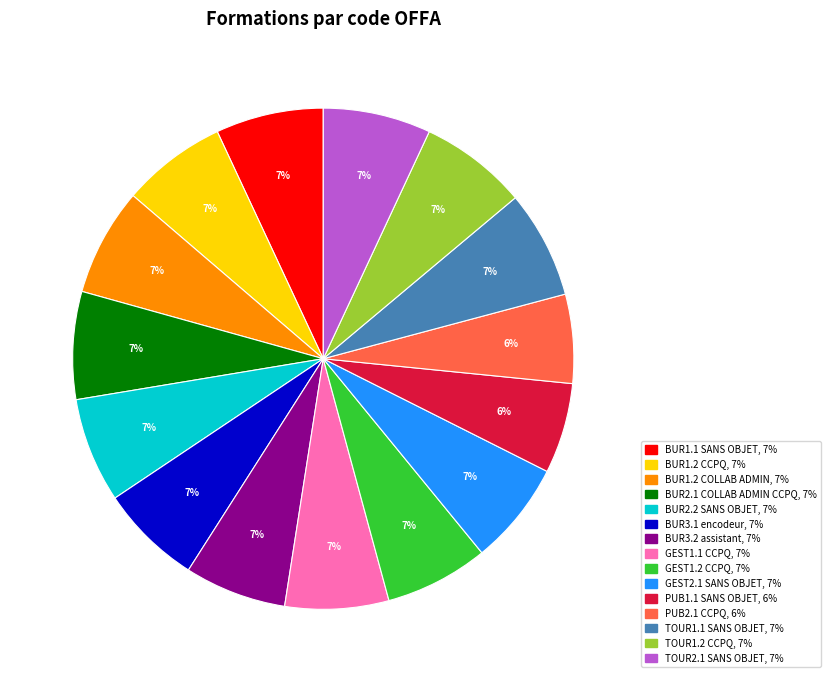

Do TOUR1.1 SANS OBJET, 7% and BUR1.2 COLLAB ADMIN, 7% together represent more than half of the pie?

No